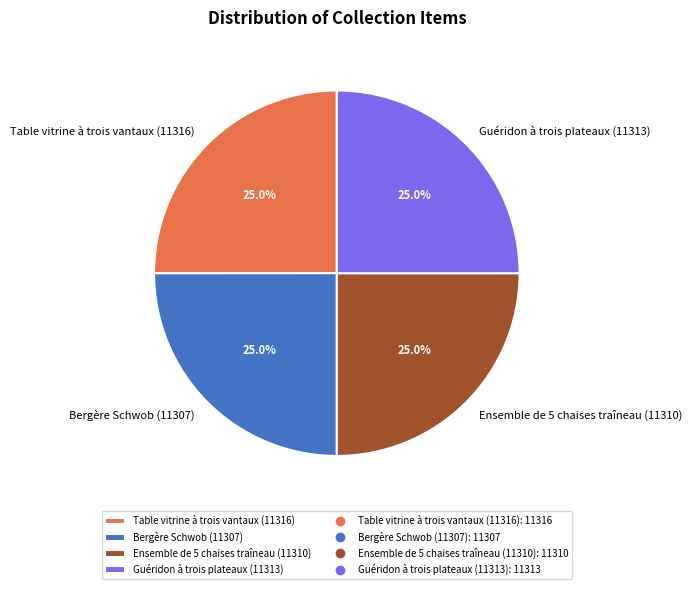

To the nearest percent, what percentage of the pie is Table vitrine à trois vantaux (11316)?

25%